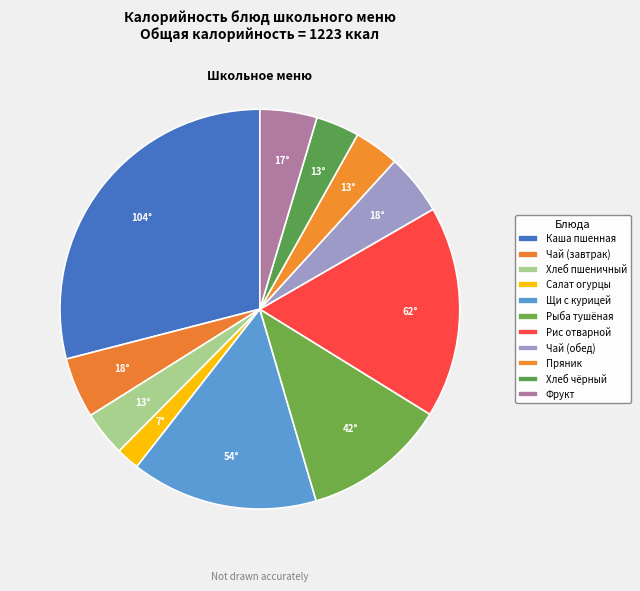

How many segments does this pie chart have?

11